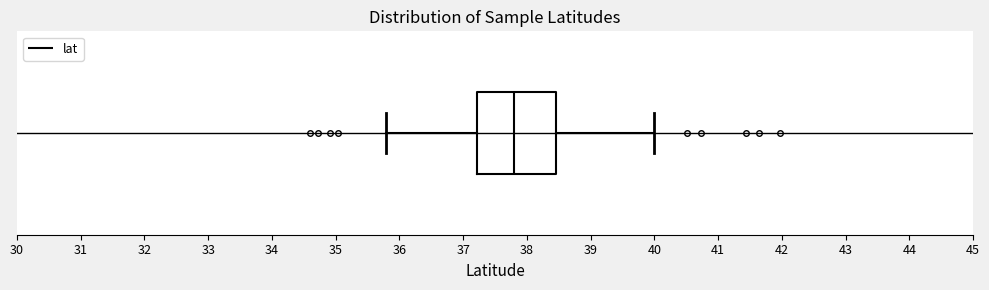

Read this box plot against the x-axis: the position of the median line, the range covered by the box, and the ends of both whiskers. The values are not printed on the chart, so give them approximately, as read against the axis.

median 37.8, box 37.2 to 38.4, whiskers 35.8 to 40.0